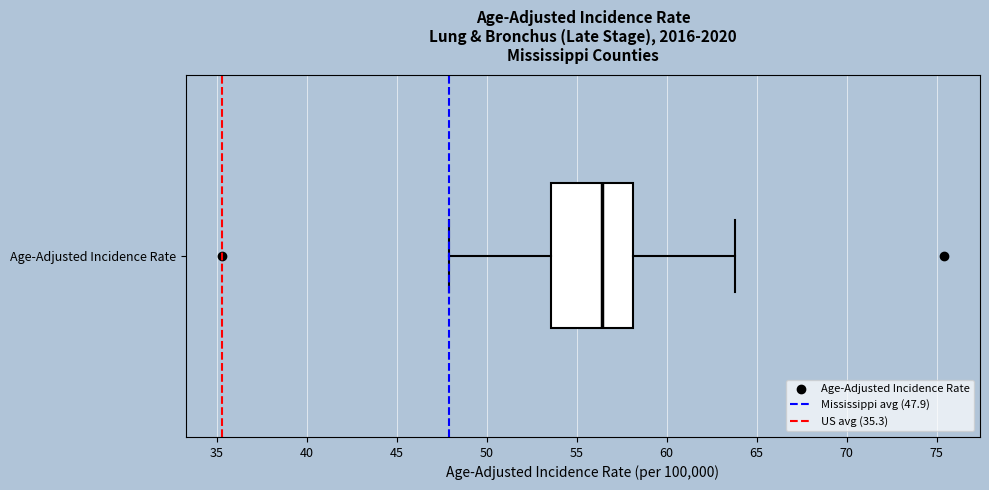

Read this box plot against the x-axis: the position of the median line, the range covered by the box, and the ends of both whiskers. The values are not printed on the chart, so give them approximately, as read against the axis.

median 56.5, box 53.5 to 58.0, whiskers 48.0 to 64.0